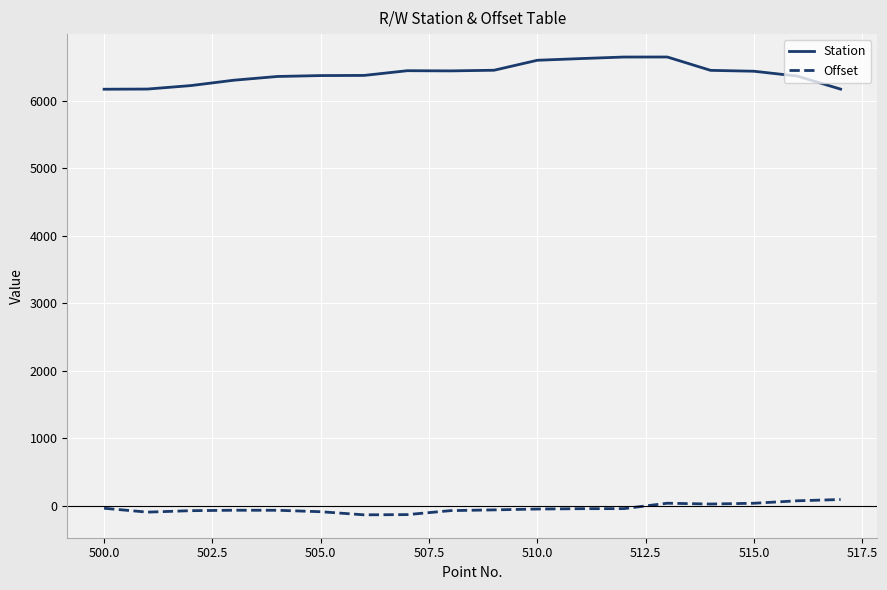

Which series has the largest total across all categories?

Station